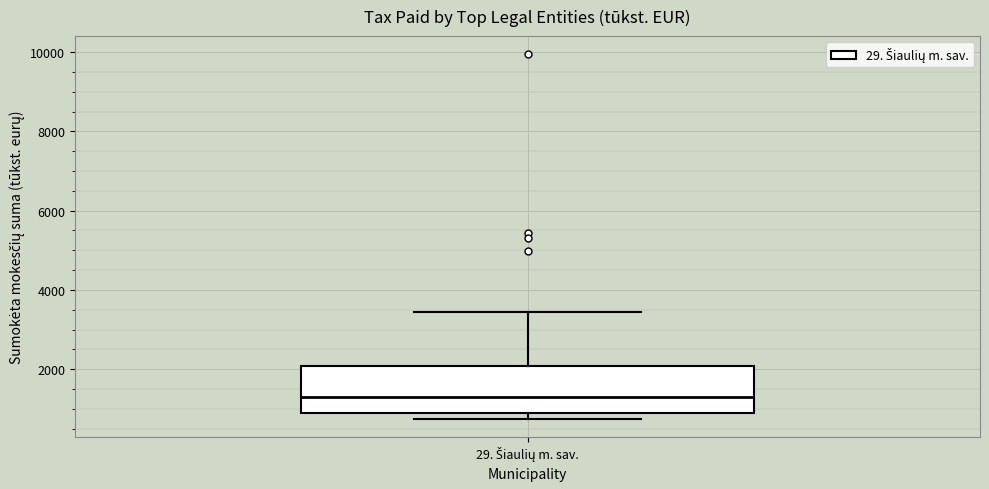

Transcribe this box plot: give where the median line is, the range the box spans, and where the two whiskers end, as read against the y-axis. The values are not printed on the chart, so give them approximately, as read against the axis.

median 1200, box 800 to 2000, whiskers 800 (just below the box's lower edge) to 3400